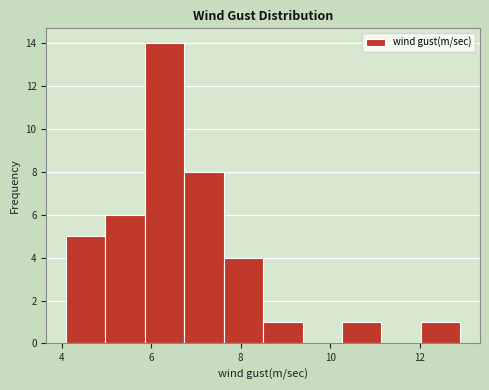

Reading left to right, list every bar in this chart as the range it spans on the x-axis followed by its height. Neither the bar edges nor the heights are printed on the chart, so give them approximately, as read against the axes.

4.10 to 4.98: 5
4.98 to 5.86: 6
5.86 to 6.74: 14
6.74 to 7.62: 8
7.62 to 8.50: 4
8.50 to 9.38: 1
9.38 to 10.26: 0
10.26 to 11.14: 1
11.14 to 12.02: 0
12.02 to 12.90: 1